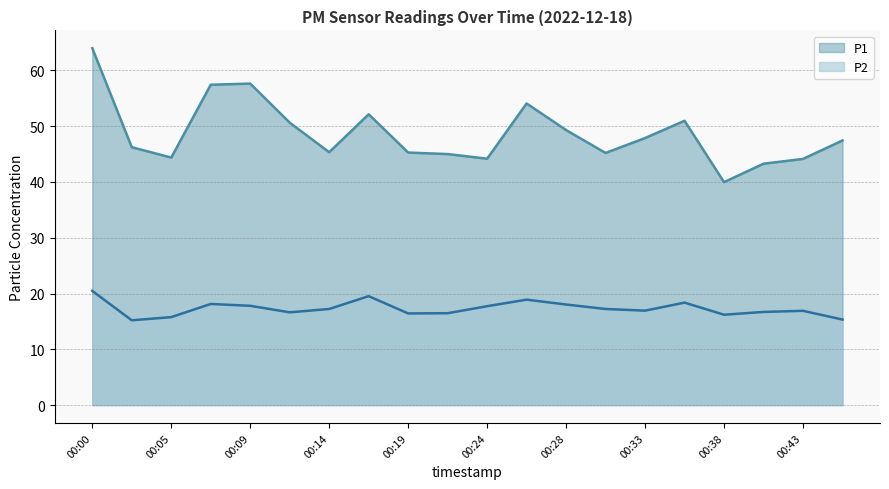

In P2, how many points are higher than both neighbors (excluding endpoints)?

5